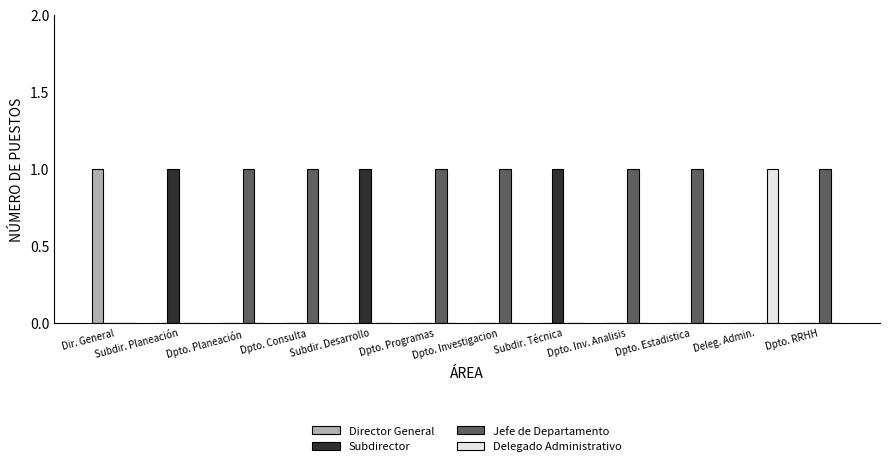

What is the sum of the Subdirector values at Subdir. Desarrollo and Subdir. Técnica?

2